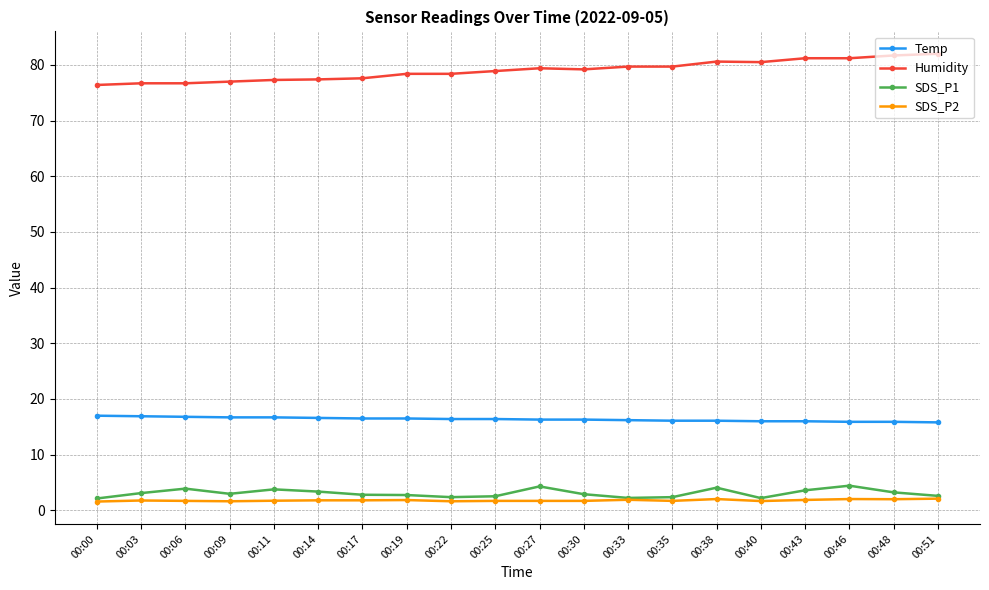

How many series are shown in this chart?

4